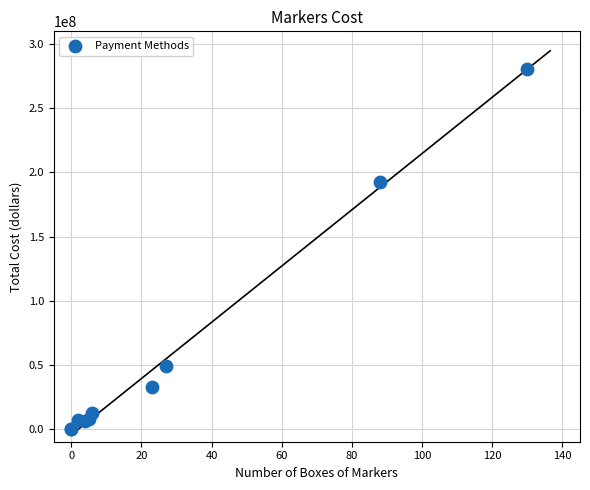

What Y value in the scatter plot is closest to 140436820?

192634660